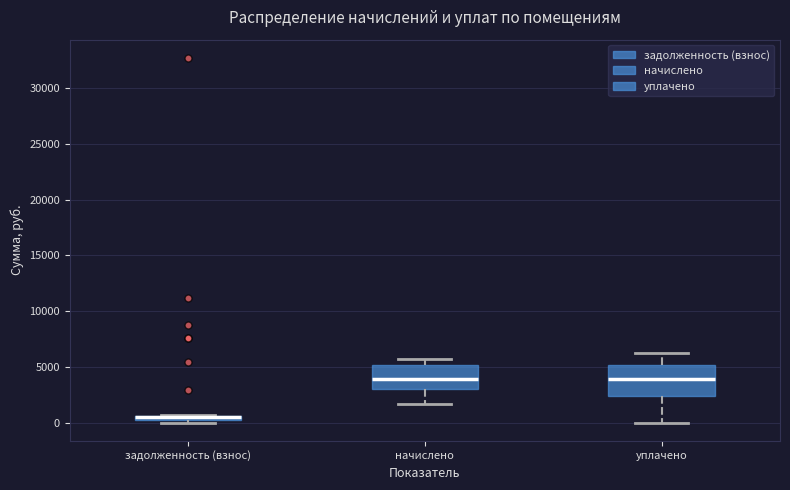

Where is the lower edge of the box for задолженность (взнос) on the y-axis? The values are not printed on the chart, so give them approximately, as read against the axis.

0